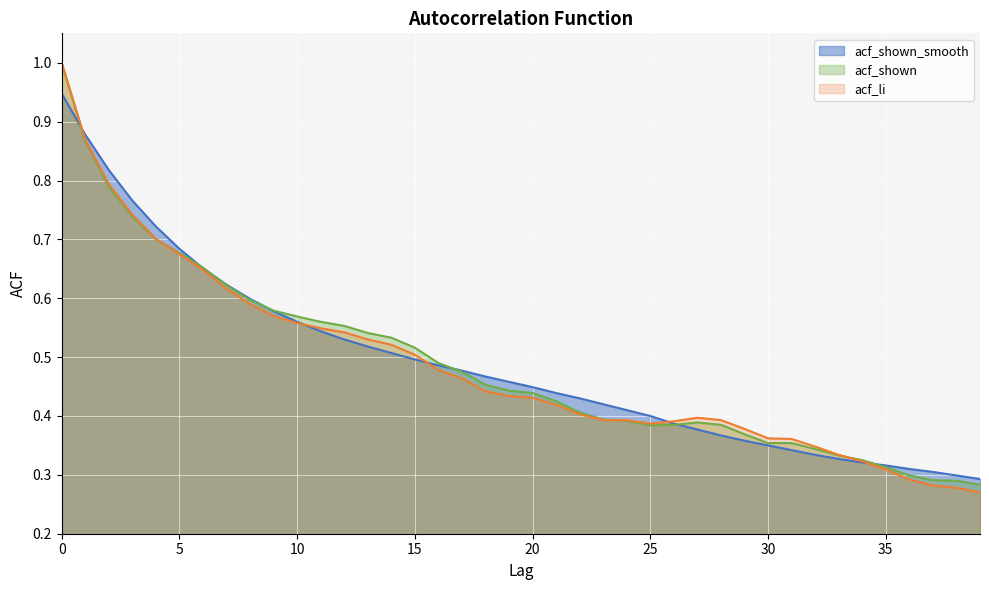

Which series ends up on top after the final intersection of acf_shown and acf_li?

acf_shown